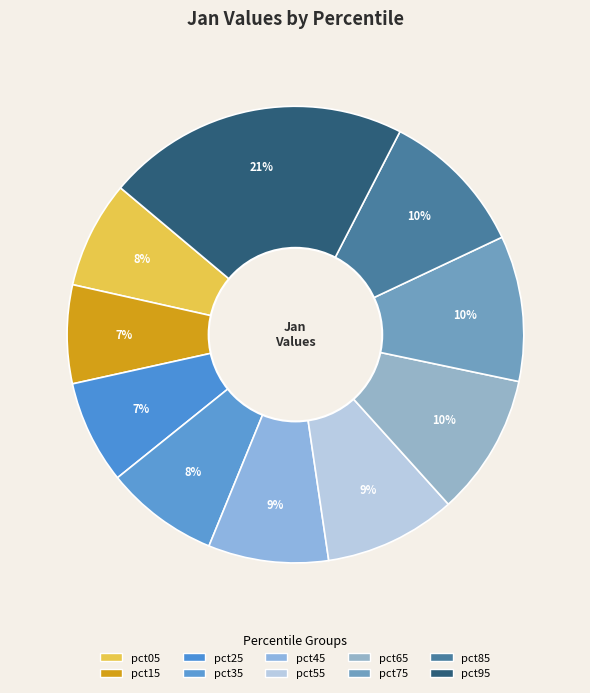

Count the number of slices in the pie.

10